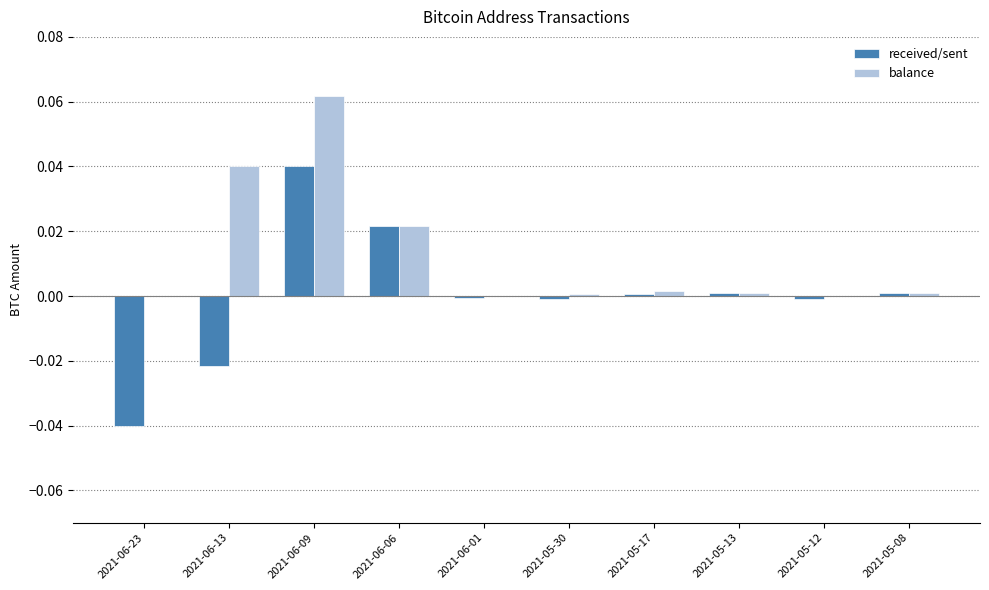

Between 2021-06-23 and 2021-05-13, which series saw the biggest shift?

received/sent